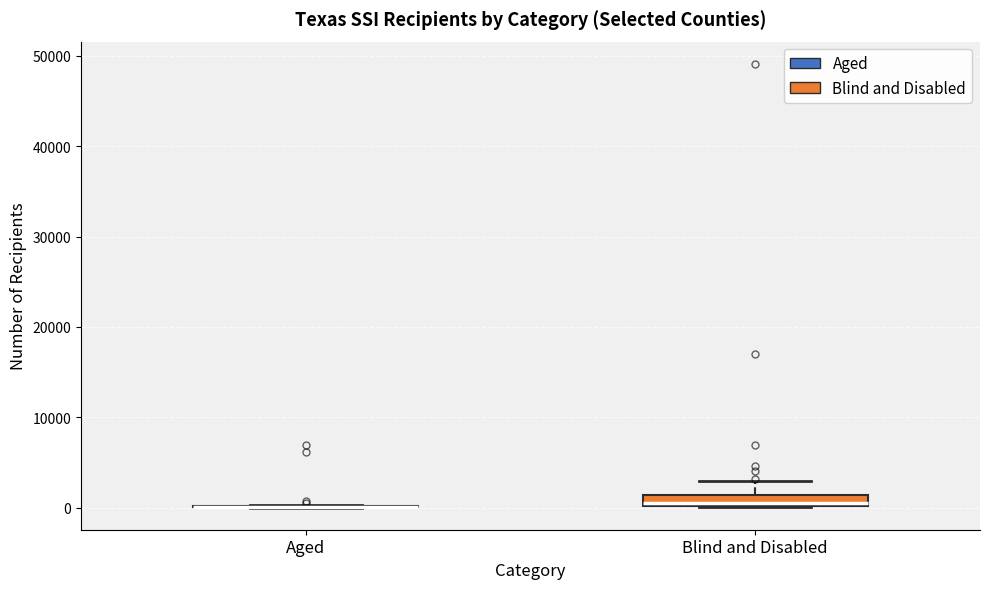

Where is the upper edge of the box for Blind and Disabled on the y-axis? The values are not printed on the chart, so give them approximately, as read against the axis.

1000